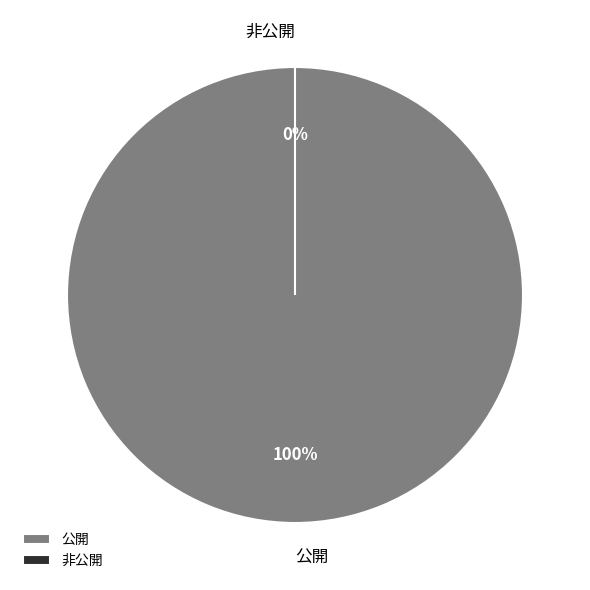

To the nearest percent, what percentage of the pie is 公開?

100%